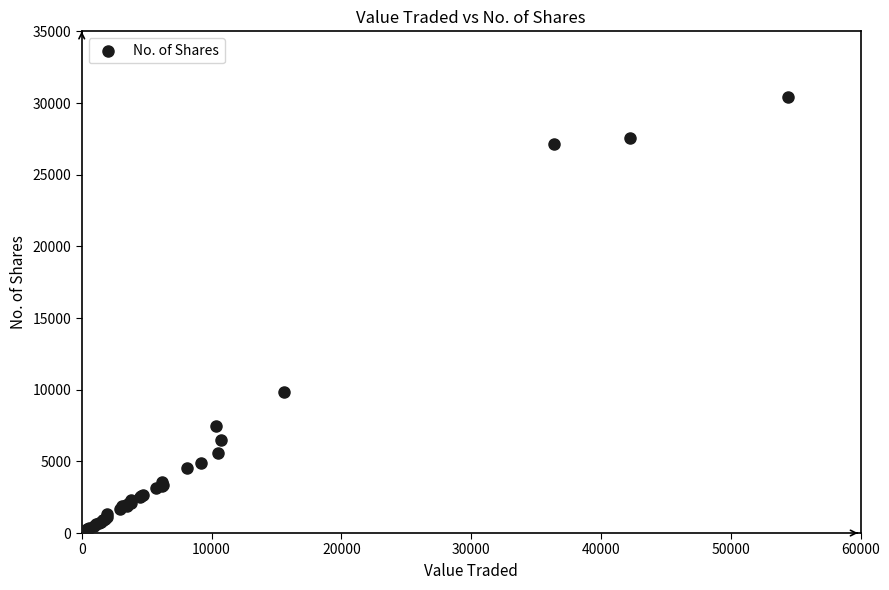

What Y value in the scatter plot is closest to 15210?

9823